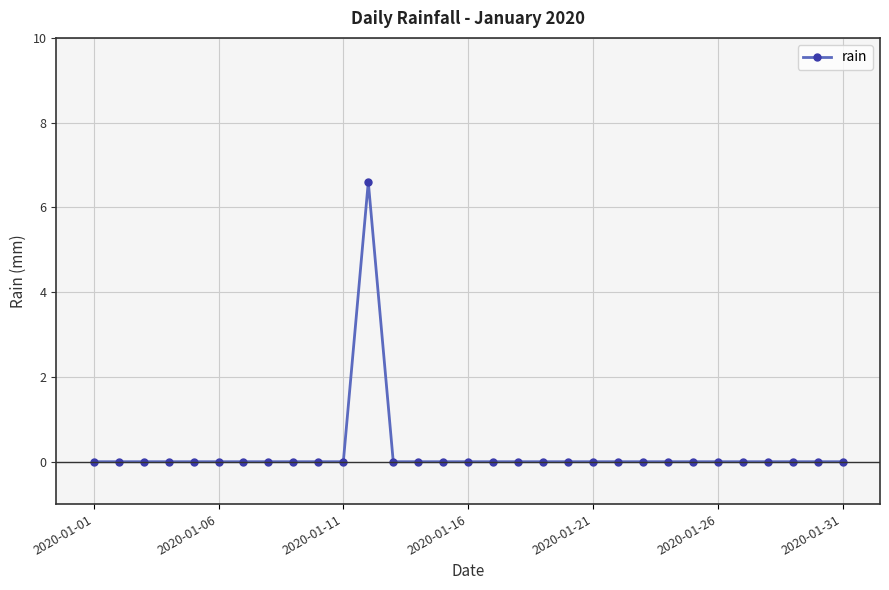

What is the maximum value shown in the chart?

6.6